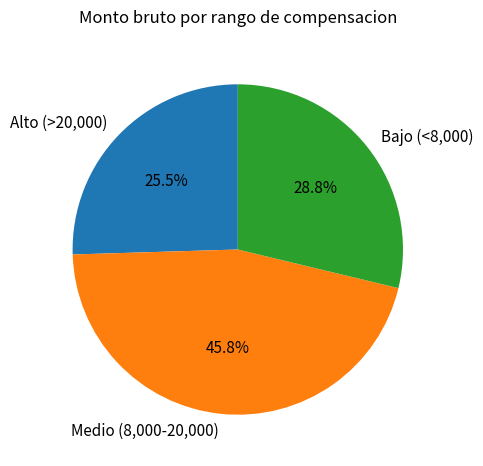

How many segments does this pie chart have?

3